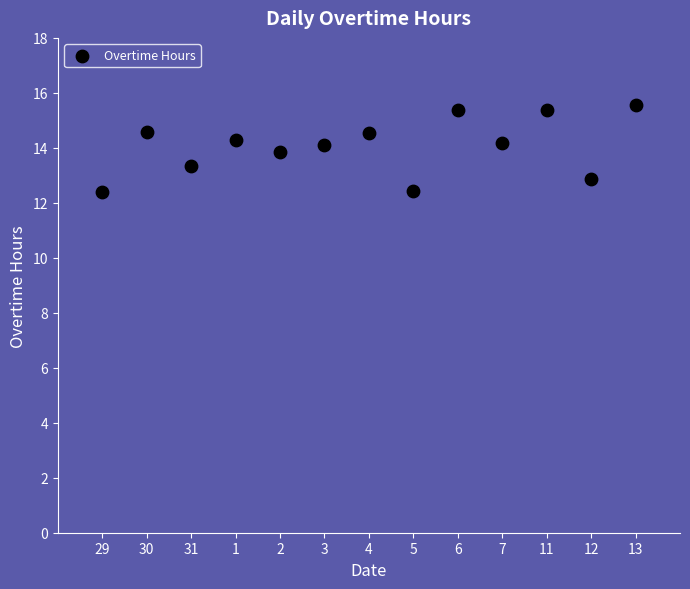

What is the range of X values (max minus min)?

12.0